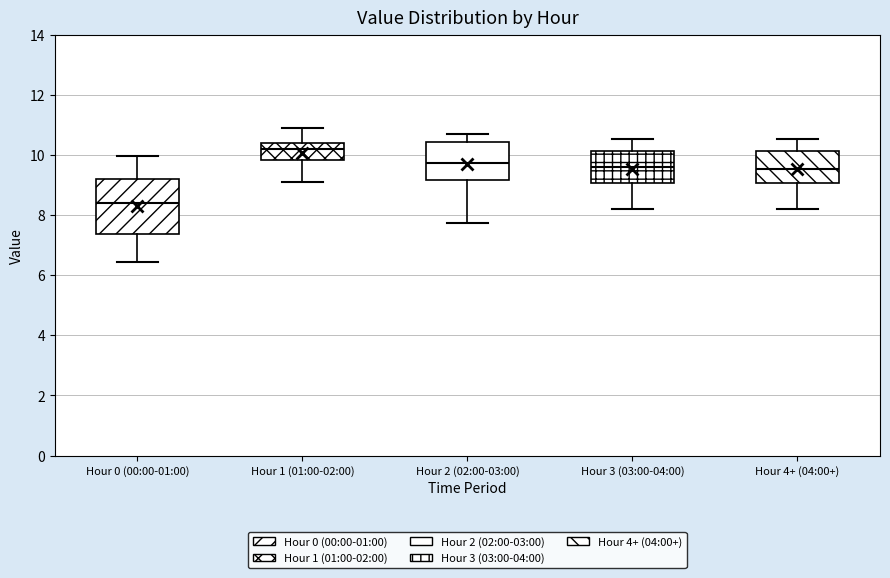

Reading left to right, read every box against the y-axis: the position of its median line, the range the box covers, and the ends of its whiskers. The values are not printed on the chart, so give them approximately, as read against the axis.

Hour 0 (00:00-01:00): median 8.4, box 7.4 to 9.2, whiskers 6.4 to 10.0
Hour 1 (01:00-02:00): median 10.2, box 9.8 to 10.4, whiskers 9.2 to 11.0
Hour 2 (02:00-03:00): median 9.8, box 9.2 to 10.4, whiskers 7.8 to 10.8
Hour 3 (03:00-04:00): median 9.6, box 9.0 to 10.2, whiskers 8.2 to 10.6
Hour 4+ (04:00+): median 9.6, box 9.0 to 10.2, whiskers 8.2 to 10.6